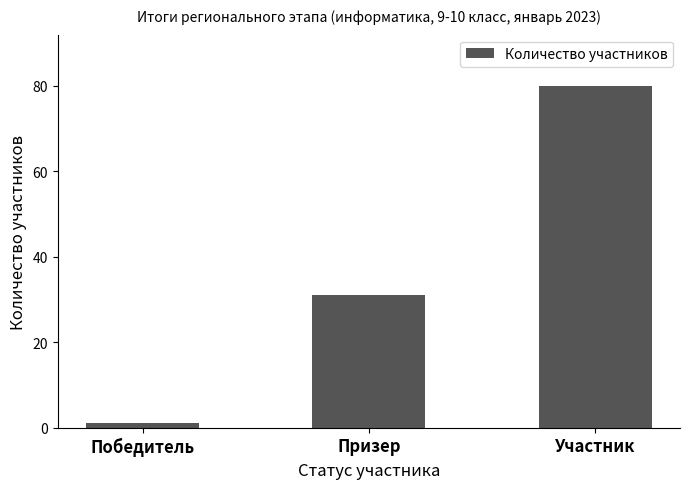

Reading left to right, list all the values displayed in this chart.

Победитель=1	Призер=31	Участник=80